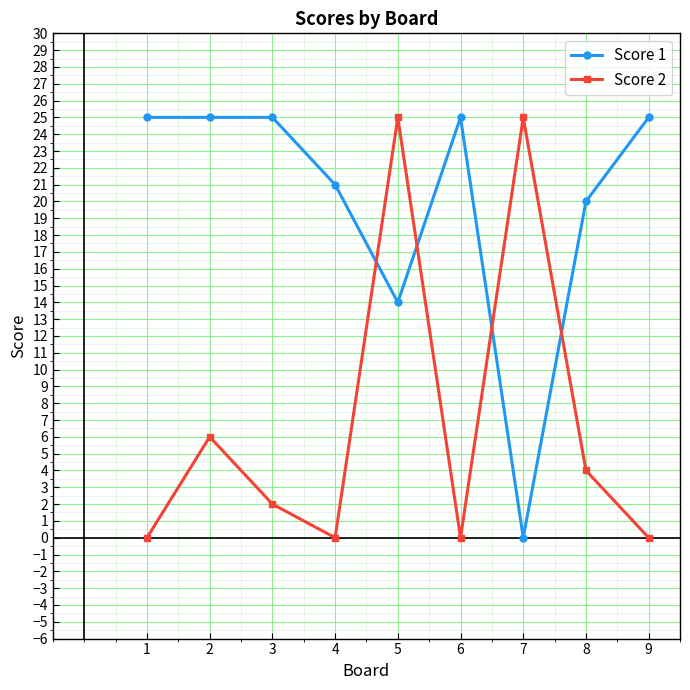

True or false: Score 2 has a value of 0 at 4.

True